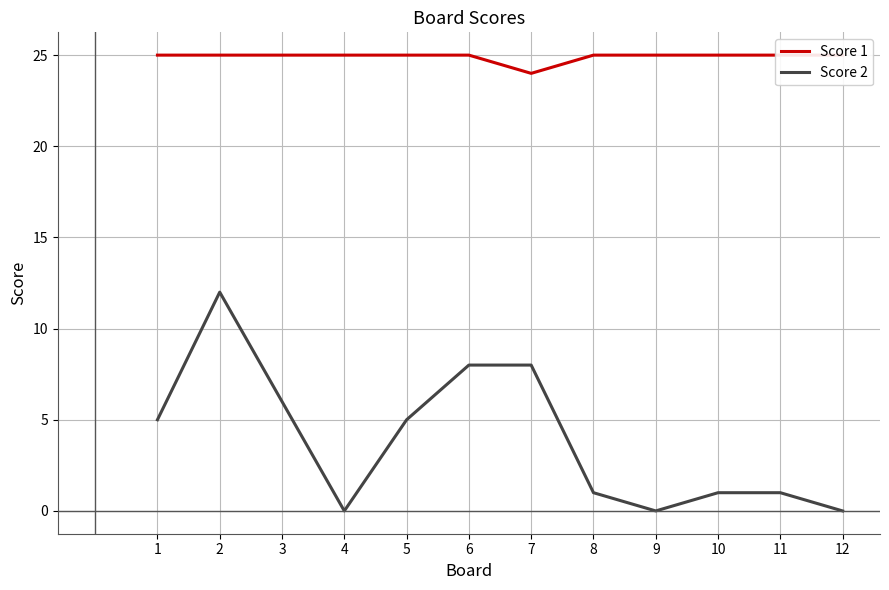

The value of Score 1 at 11 is 25. True or false?

True